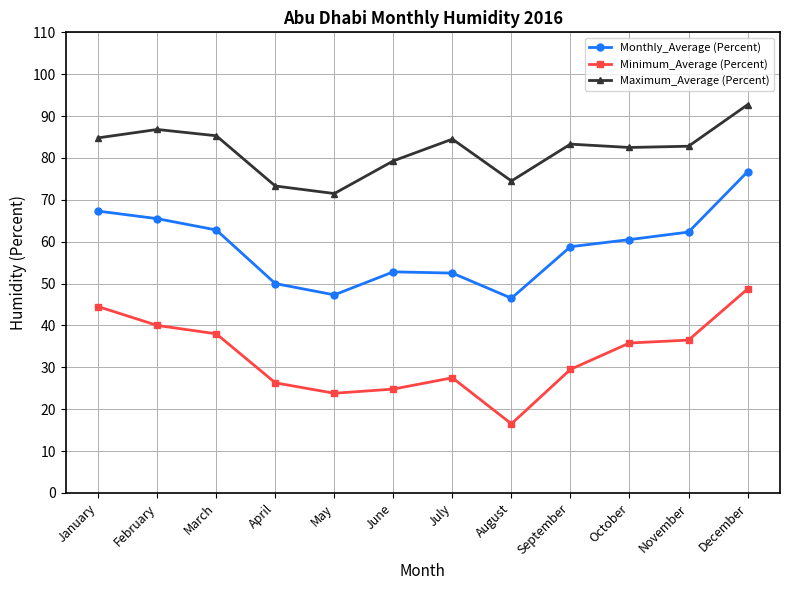

Which series changed the most between March and September?

Minimum_Average (Percent)